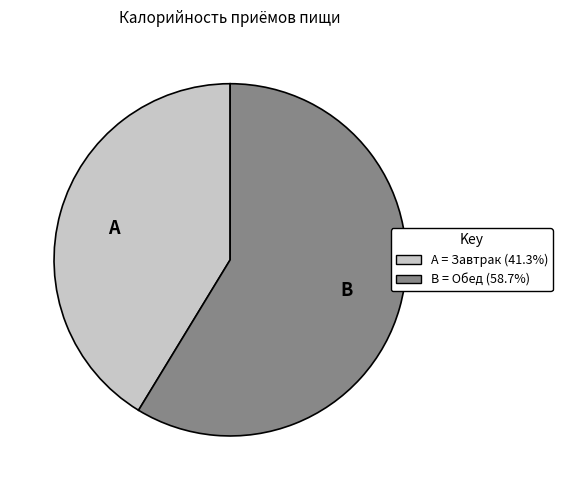

Count the number of slices in the pie.

2